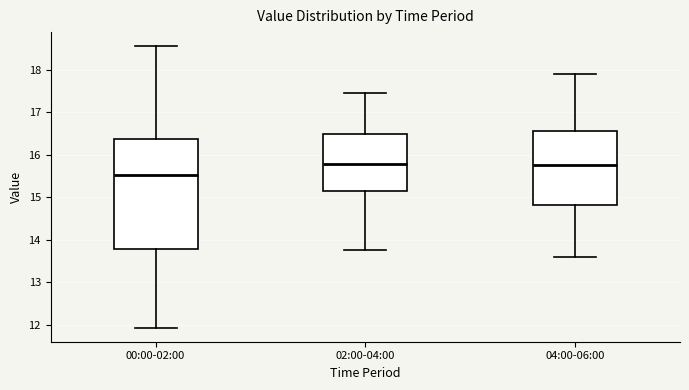

Comparing the boxes themselves (not the whiskers), which one is the tallest?

00:00-02:00